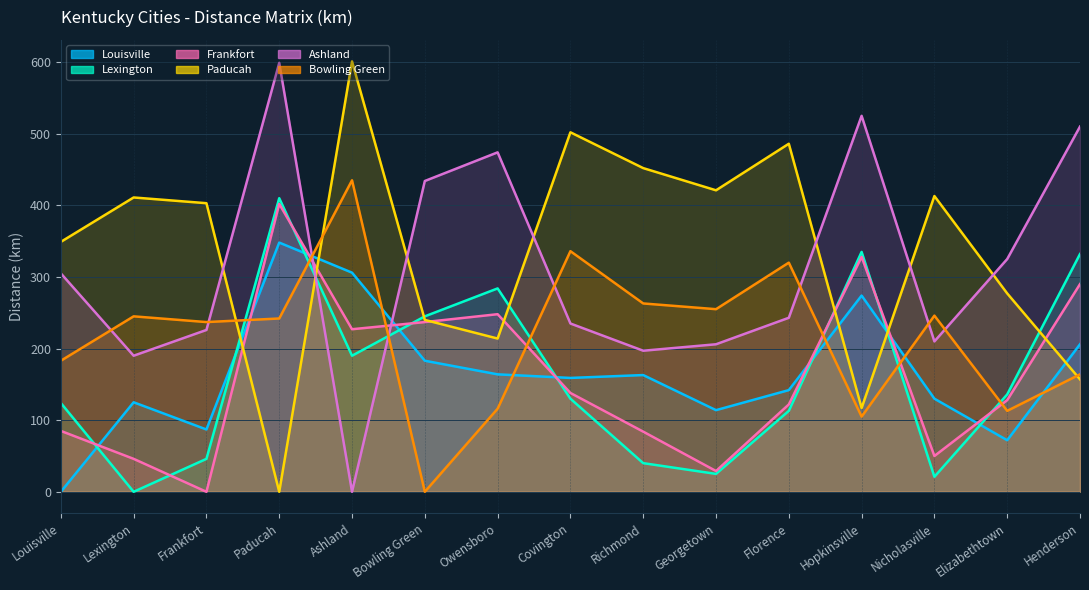

In Paducah, how many points are lower than both neighbors (excluding endpoints)?

4